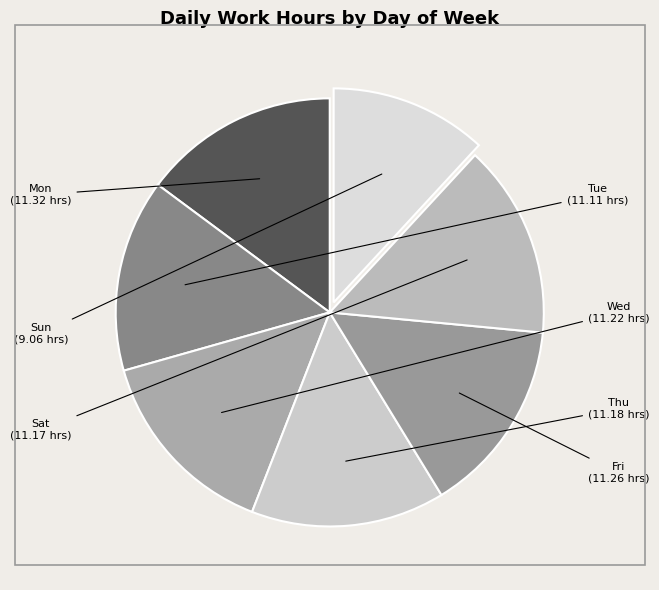

Is there any slice that represents more than half of the pie?

No